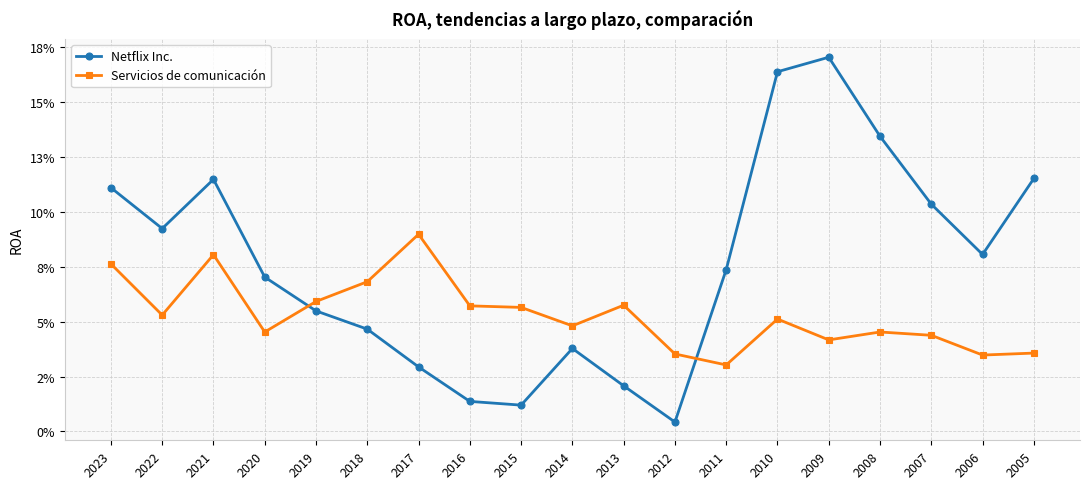

Read the Netflix Inc. value at 2011.

0.1